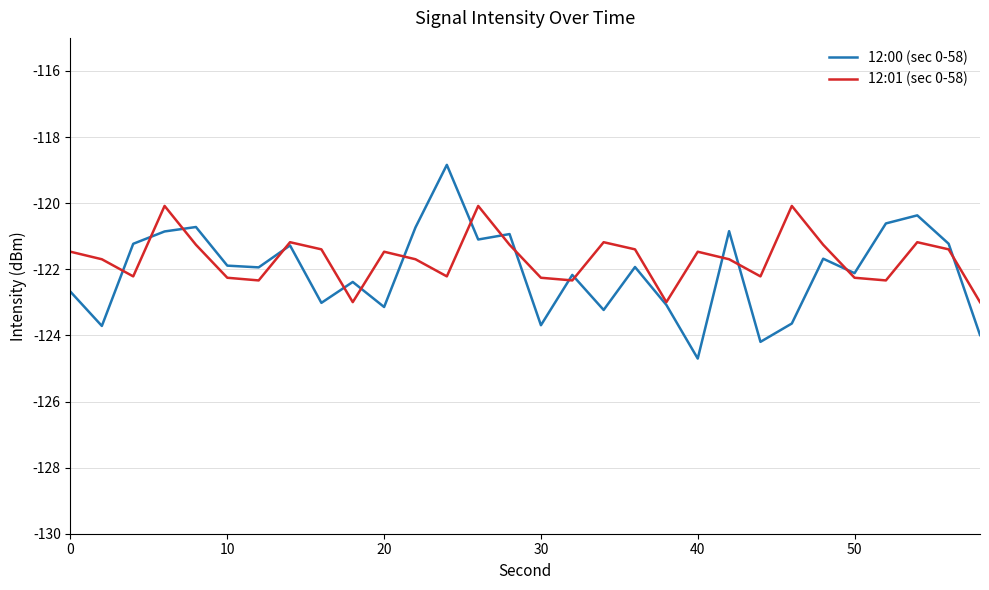

Which series has the largest total across all categories?

12:01 (sec 0-58)